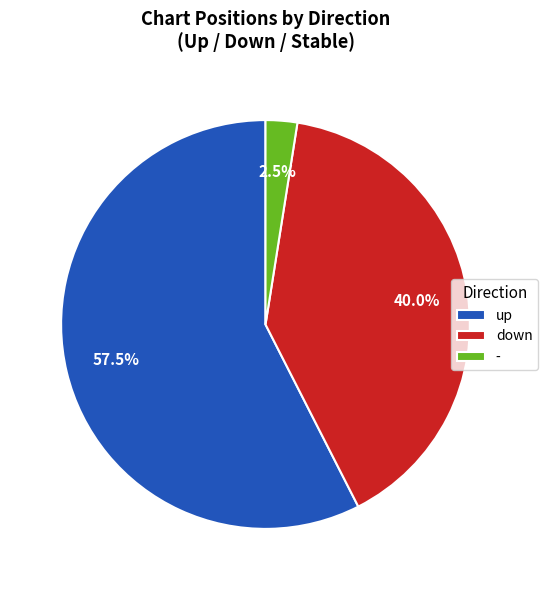

Which has a higher value, up or down?

up